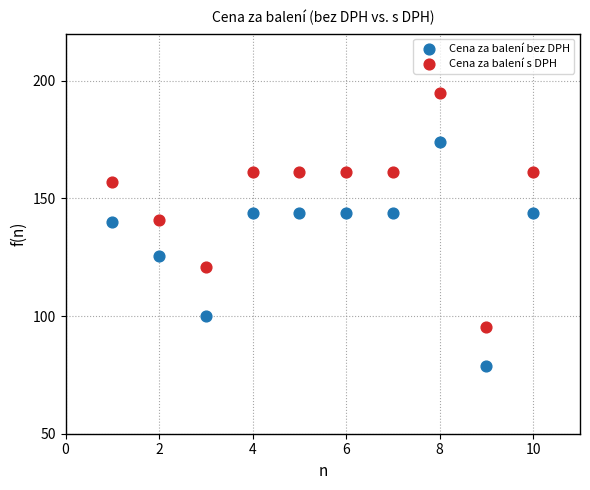

Which series reaches the minimum Y coordinate?

Cena za balení bez DPH